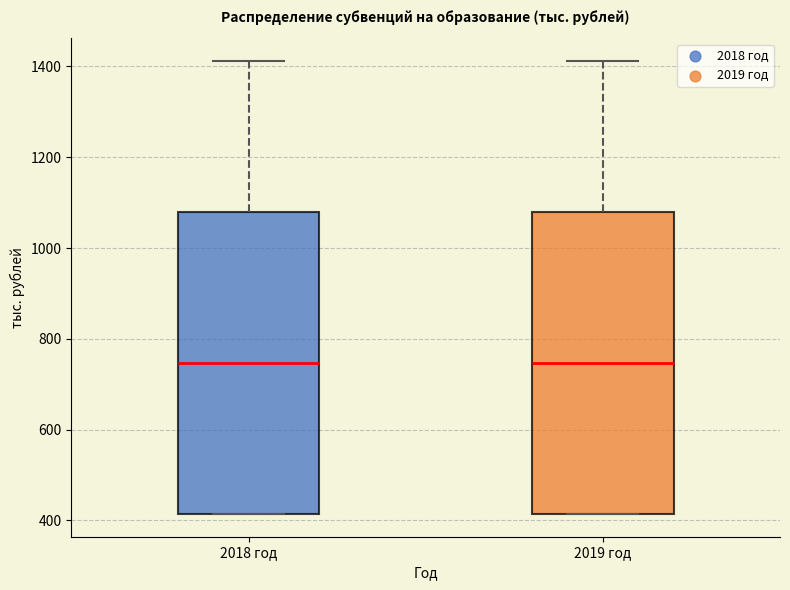

Reading left to right, transcribe this box plot: for each box, give where its median line is, the range the box spans, and where its two whiskers end, as read against the y-axis. The values are not printed on the chart, so give them approximately, as read against the axis.

2018 год: median 740, box 420 to 1080, whiskers 420 to 1420
2019 год: median 740, box 420 to 1080, whiskers 420 to 1420